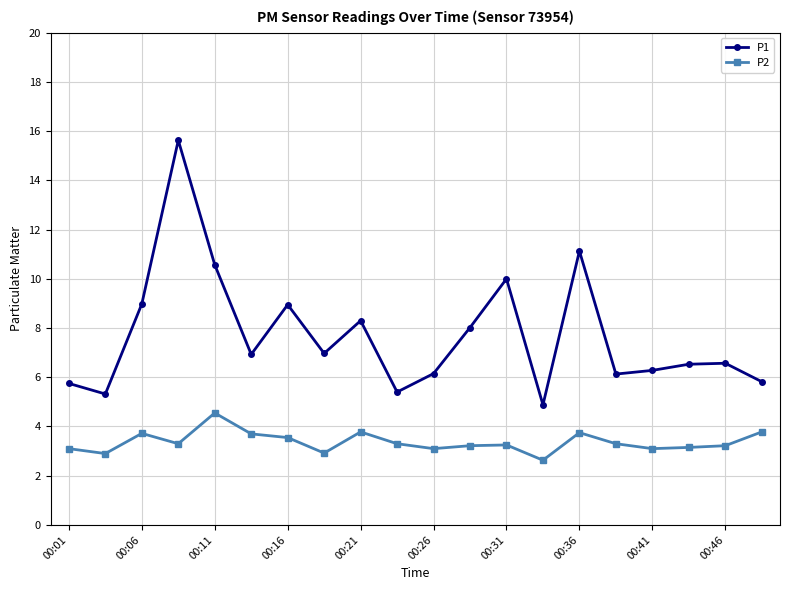

Which series has the largest range (max minus min)?

P1